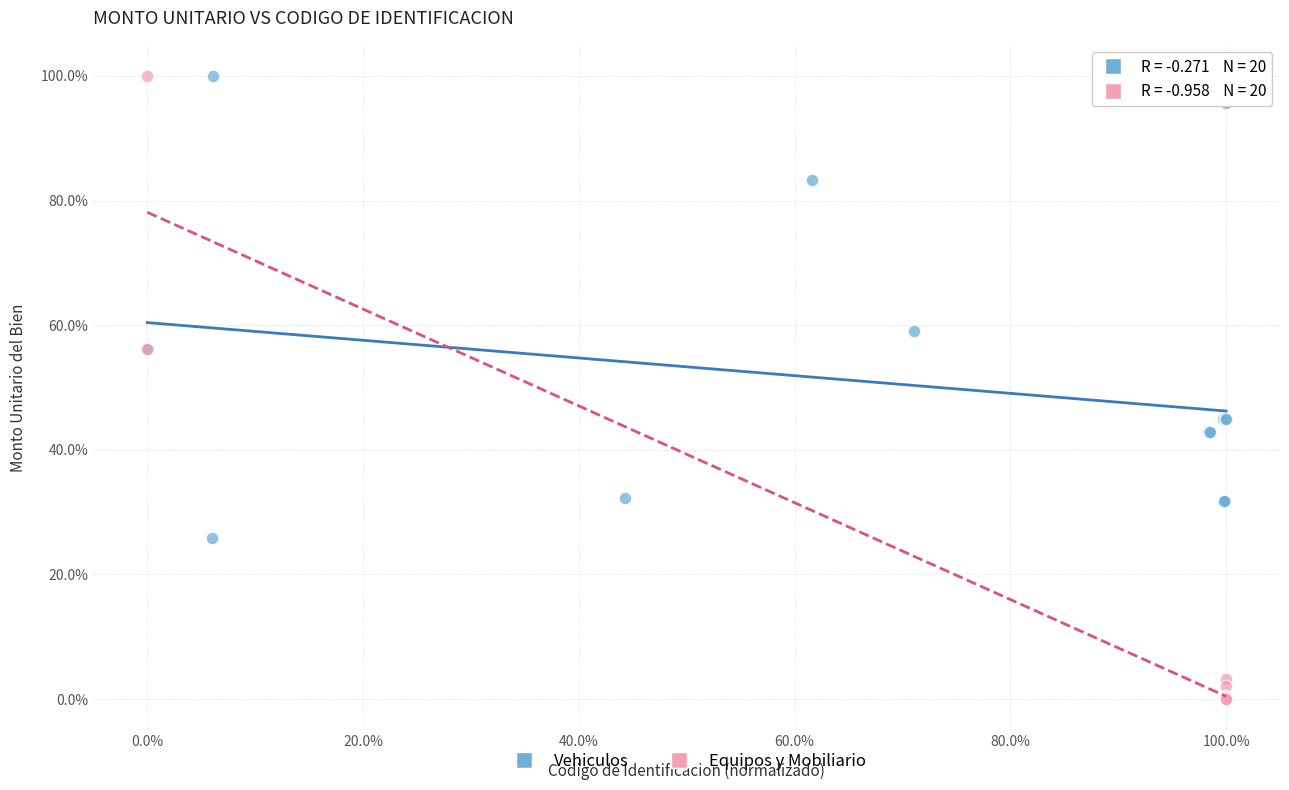

What are all the series names shown in the legend?

Vehiculos, Equipos y Mobiliario